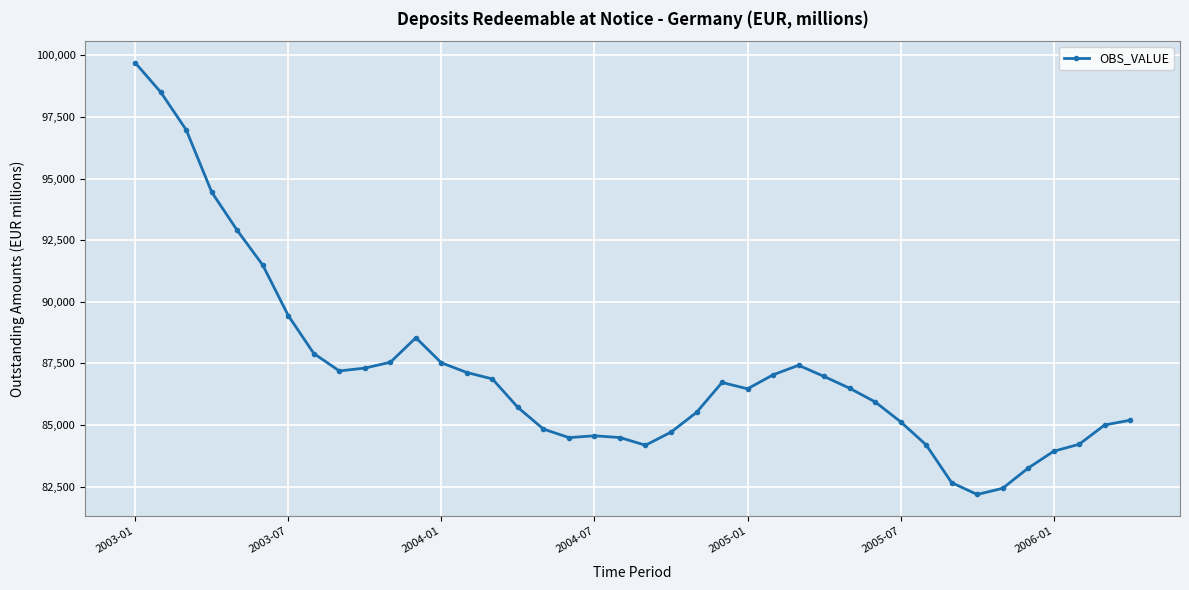

What is the difference between the maximum and second lowest values?

17263